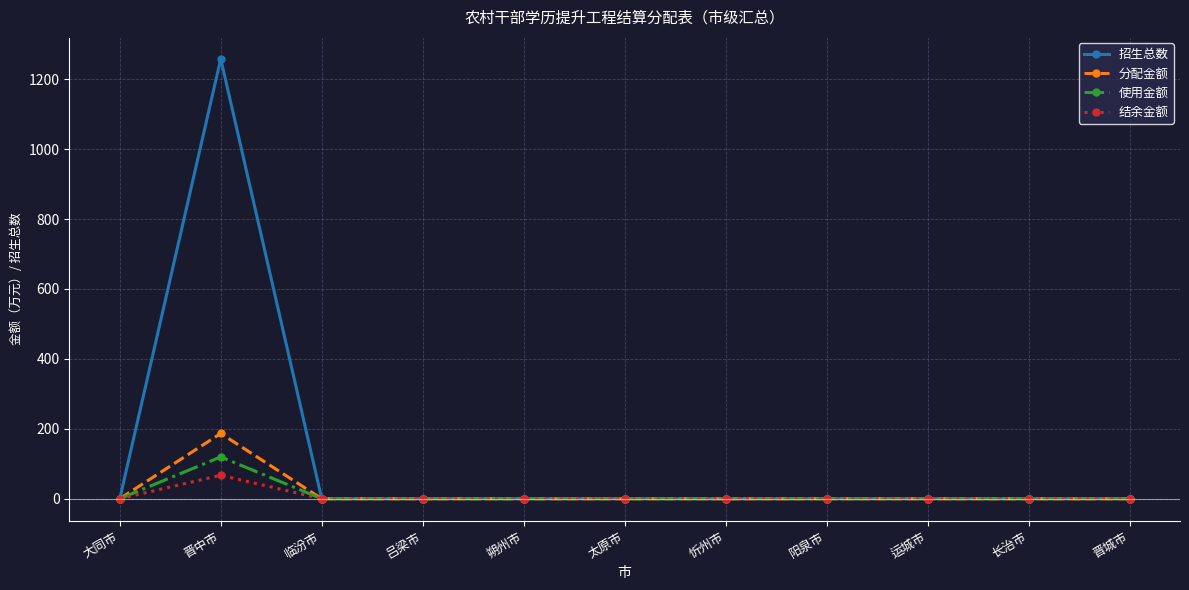

What position from the right is 太原市?

6